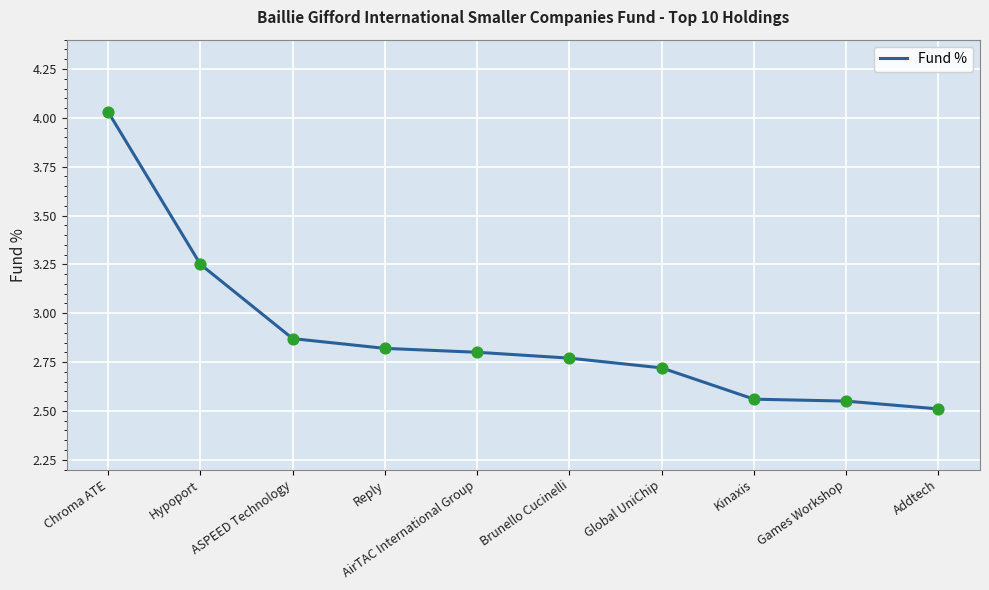

What is the ratio of the value at Brunello Cucinelli to the value at ASPEED Technology?

1.0